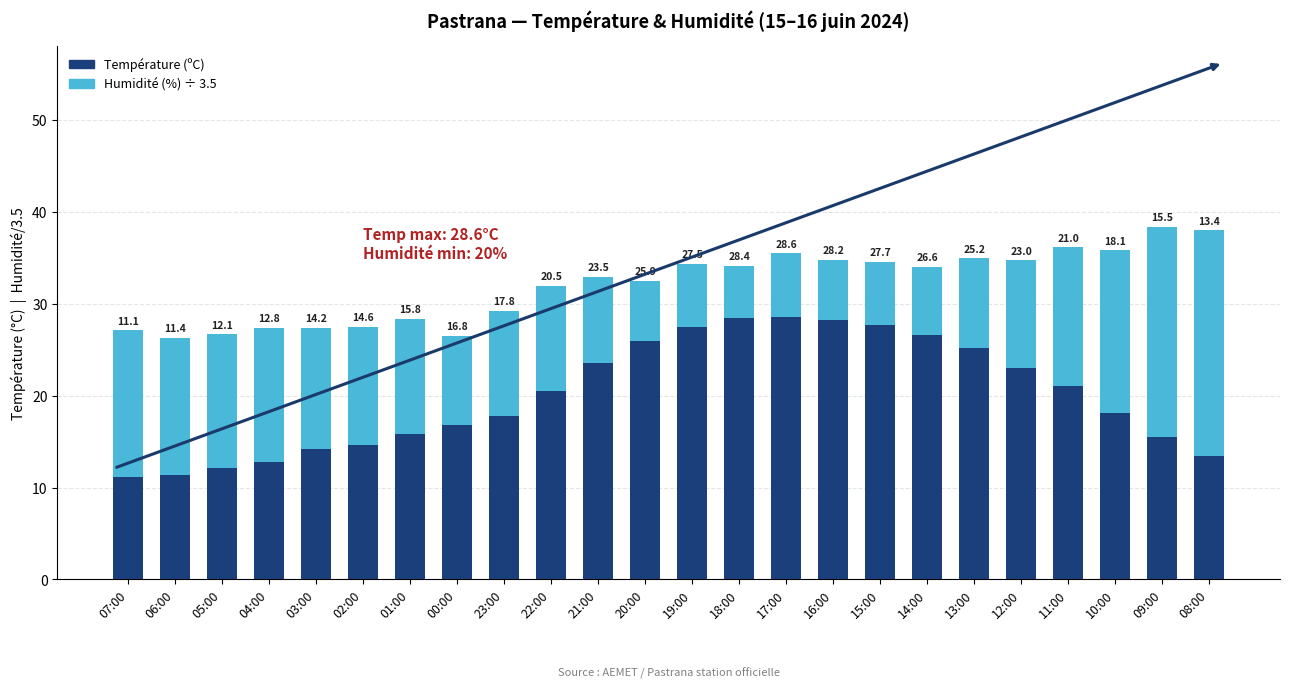

How many bars are there in total?

24